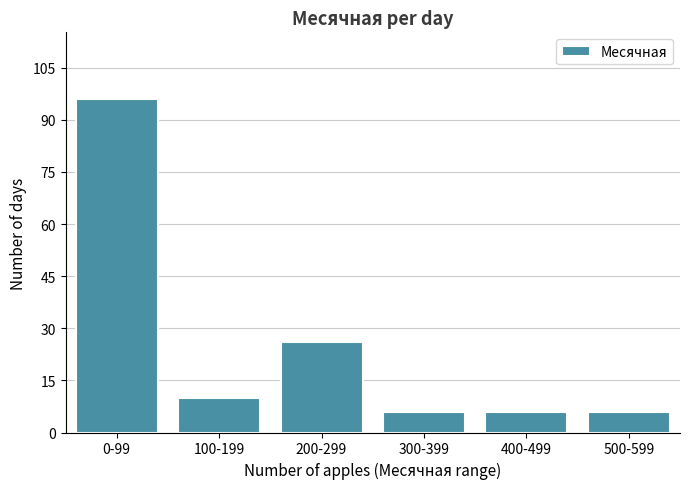

Reading right to left, transcribe all the data shown in this chart.

6	6	6	26	10	96